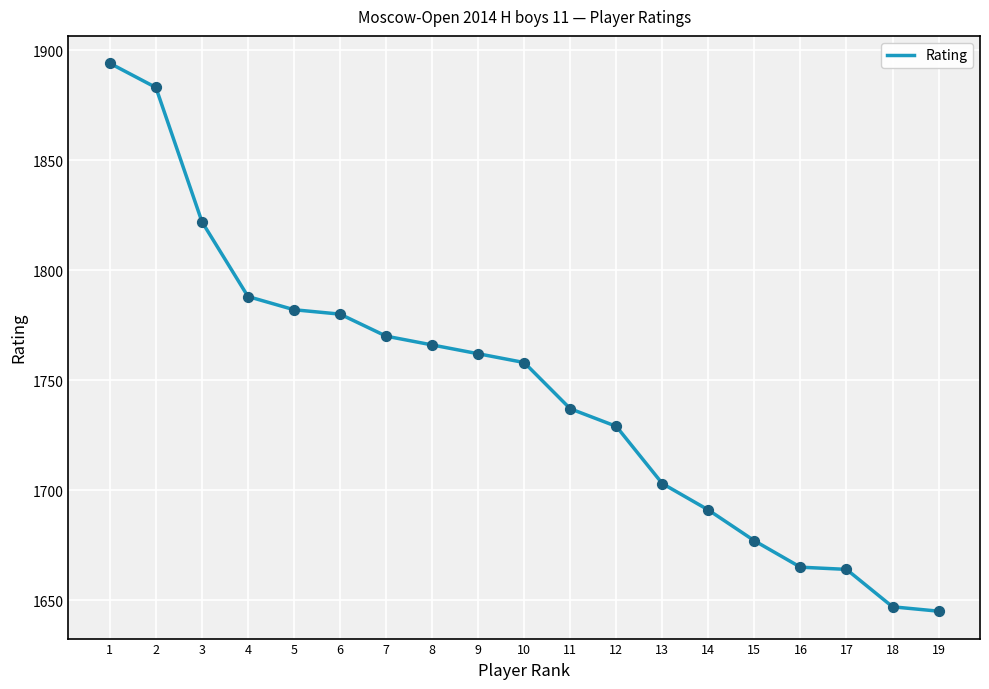

Approximately how many times larger is the value at 17 compared to 1?

0.9